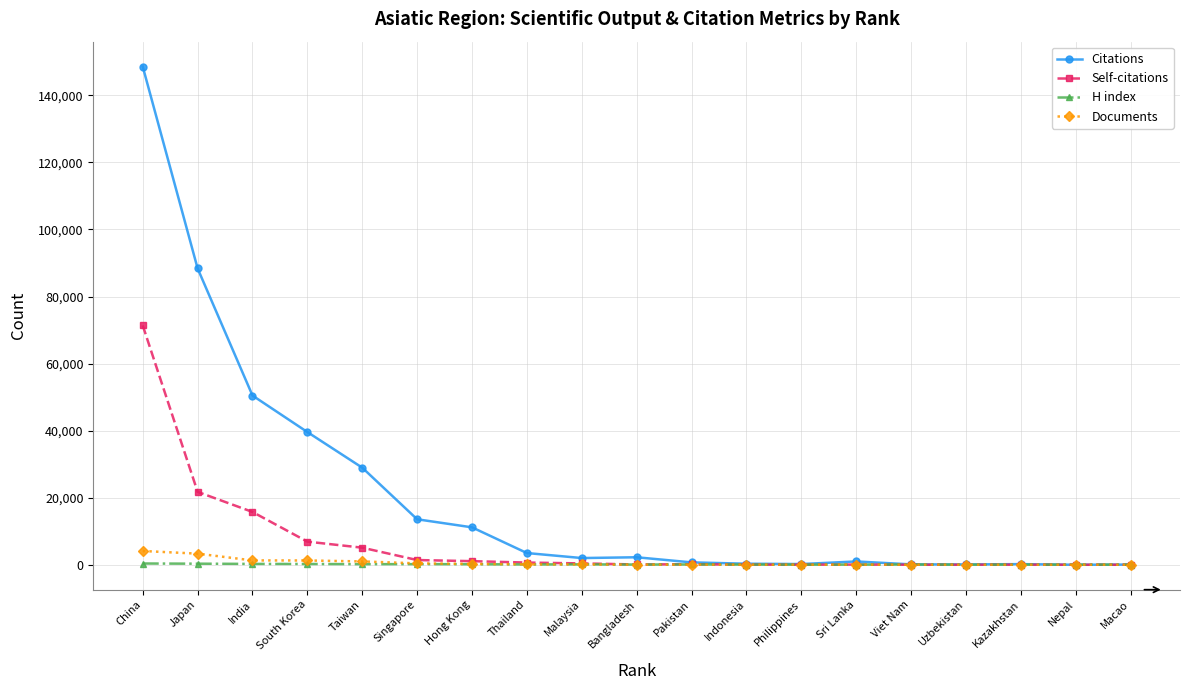

What is the sum of all Citations values?

391077